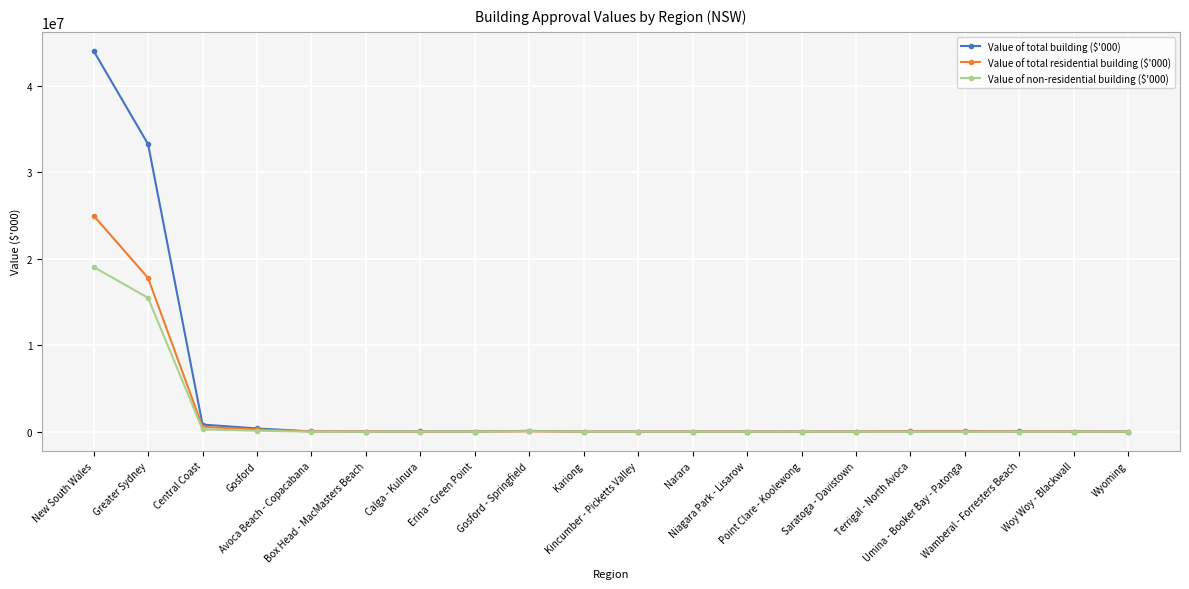

What is the highest value of the Value of total building ($'000) series?

44041816.7